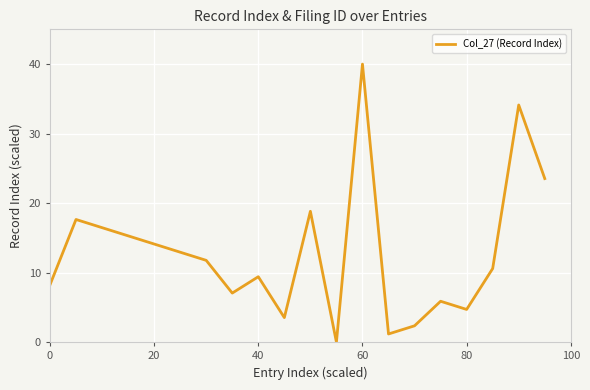

What is the greatest value displayed?

40.0